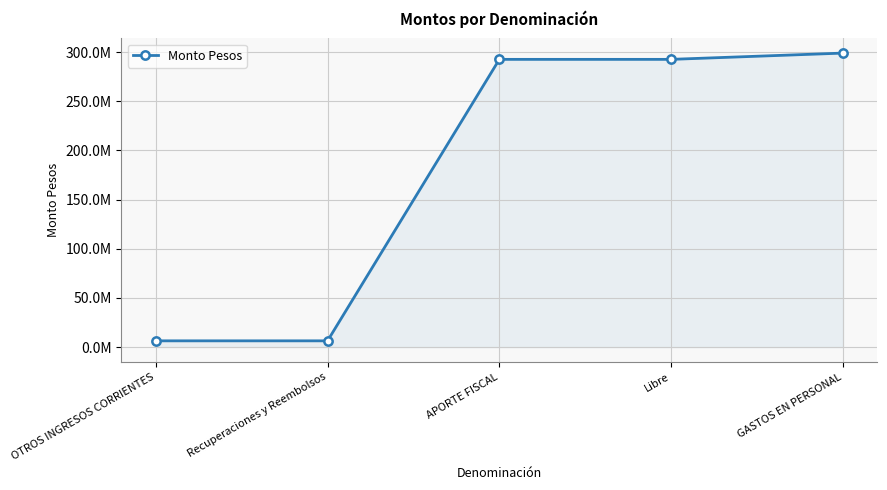

Is it true that the value at GASTOS EN PERSONAL is 410455637?

False